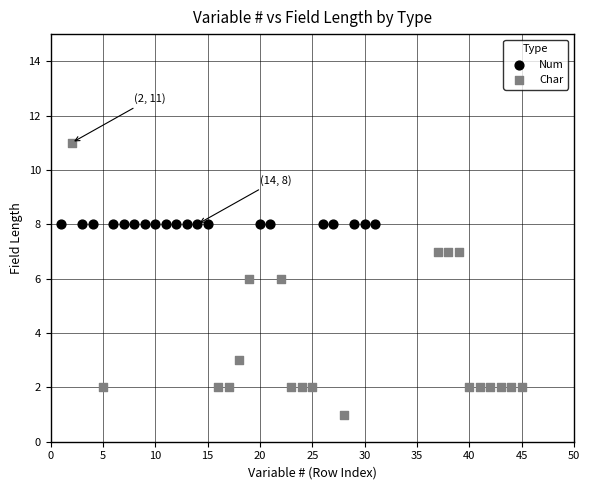

Which series reaches the minimum Y coordinate?

Char